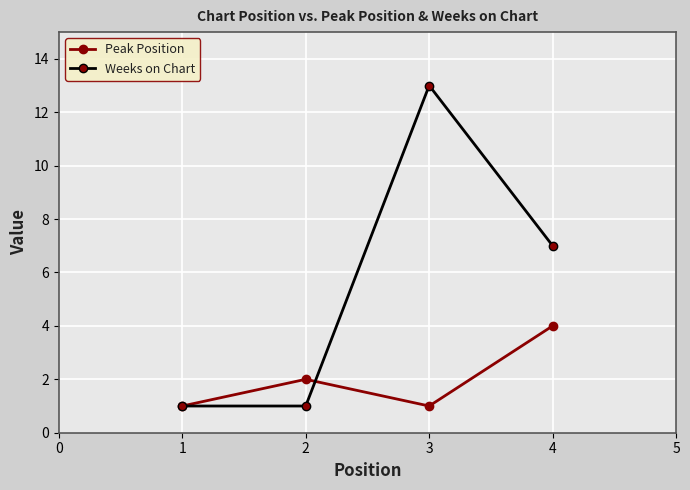

The Weeks on Chart series shows 3 at 2. True or false?

False